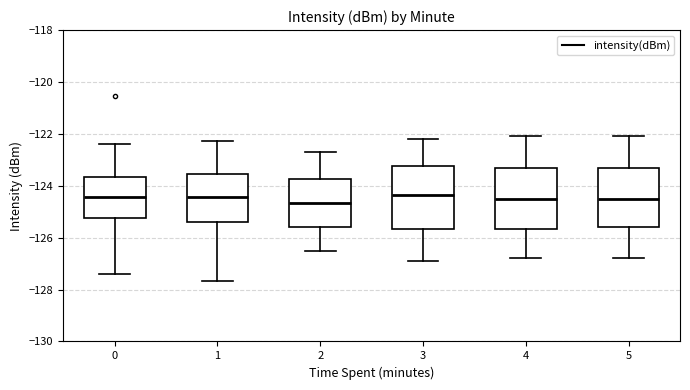

Where is the lower edge of the box at x = 1 on the y-axis? The values are not printed on the chart, so give them approximately, as read against the axis.

-125.4